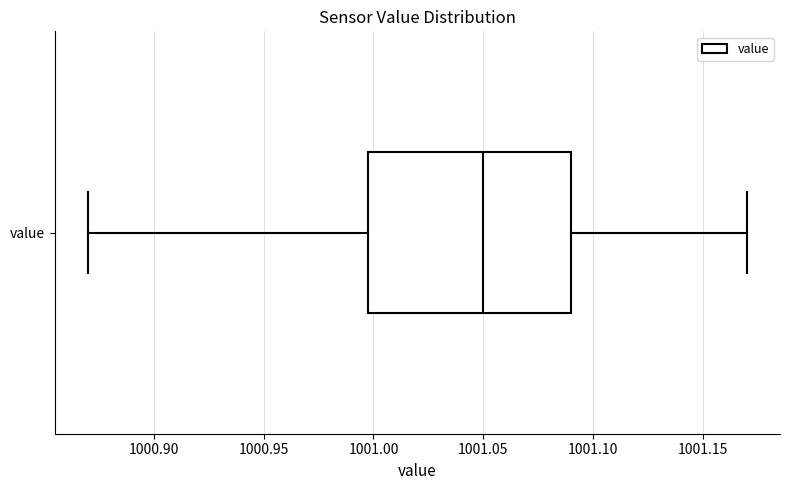

Read this box plot against the x-axis: the position of the median line, the range covered by the box, and the ends of both whiskers. The values are not printed on the chart, so give them approximately, as read against the axis.

median 1001.05, box 1001.00 to 1001.09, whiskers 1000.87 to 1001.17